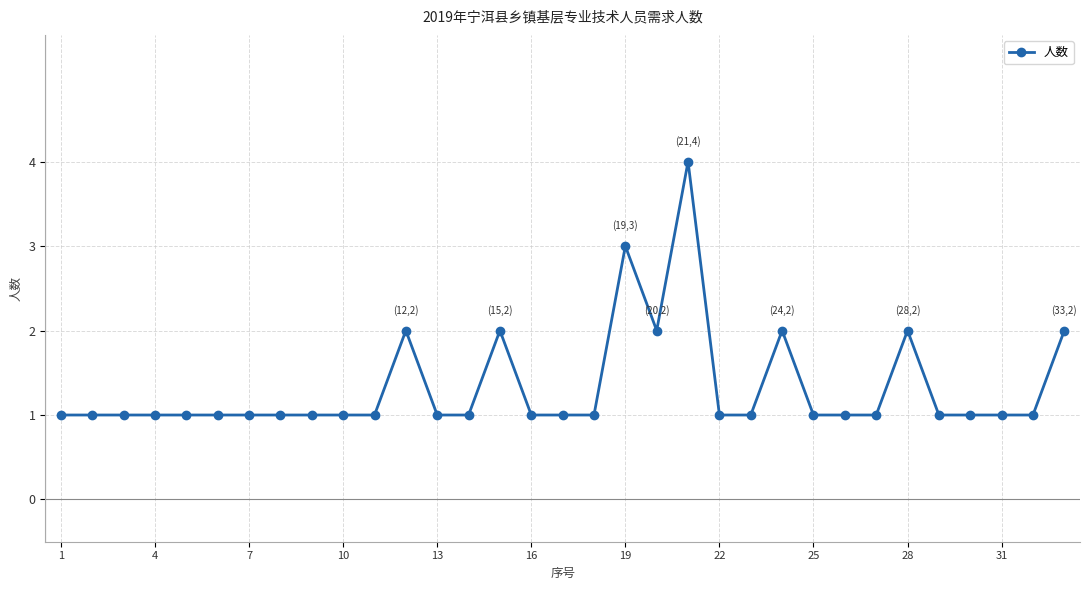

What is the smallest value displayed?

1